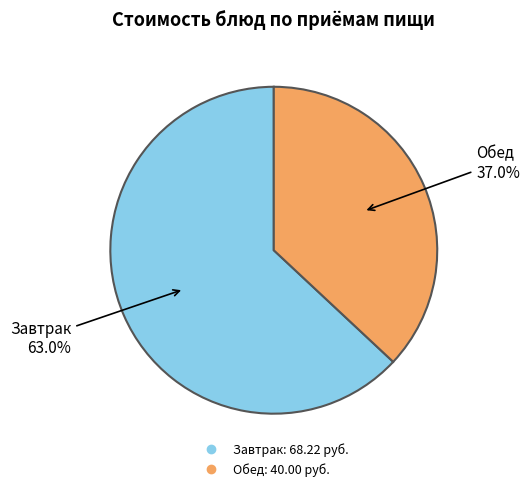

Is there a majority slice in this chart?

Yes